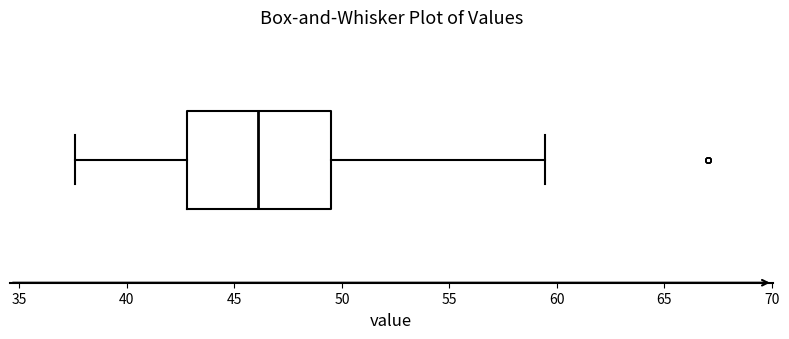

Transcribe this box plot: give where the median line is, the range the box spans, and where the two whiskers end, as read against the x-axis. The values are not printed on the chart, so give them approximately, as read against the axis.

median 46.0, box 43.0 to 49.5, whiskers 37.5 to 59.5